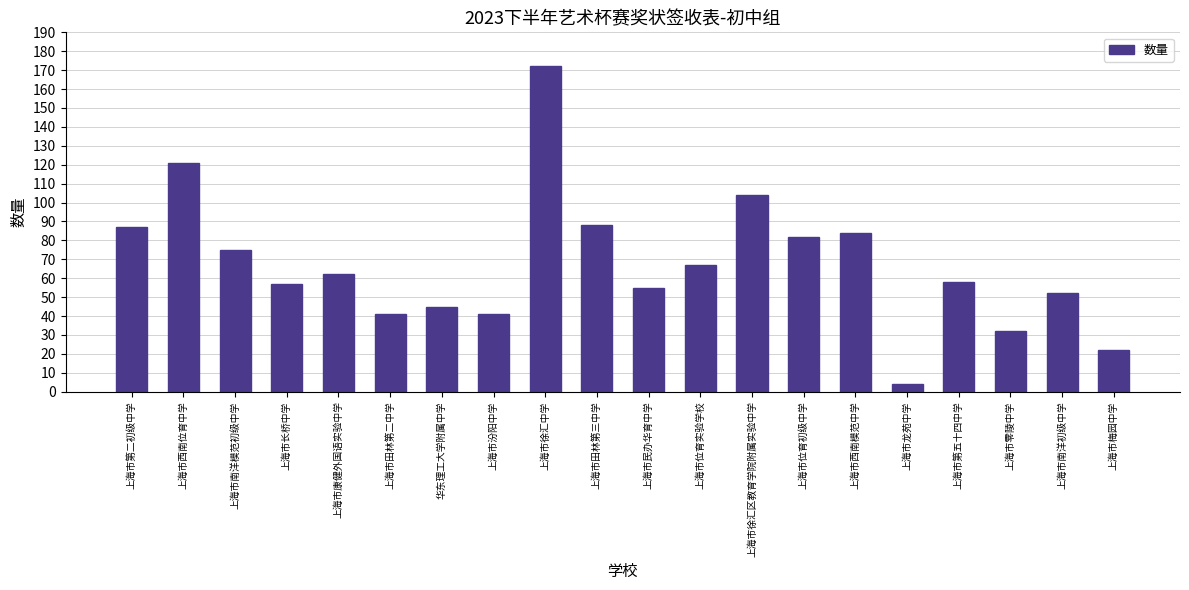

How many values are below 62?

10